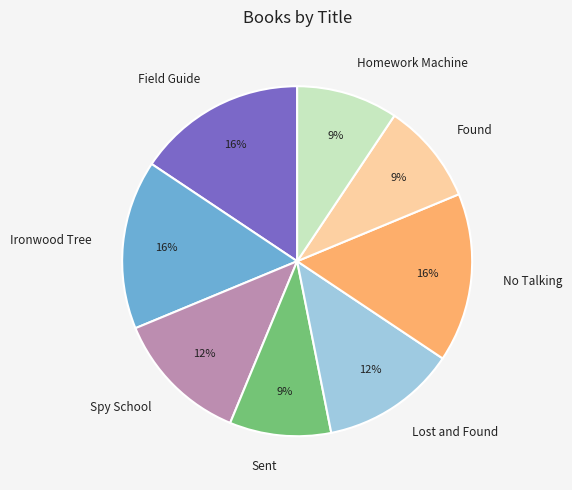

What percentage is the Sent slice, to the nearest percent?

9%